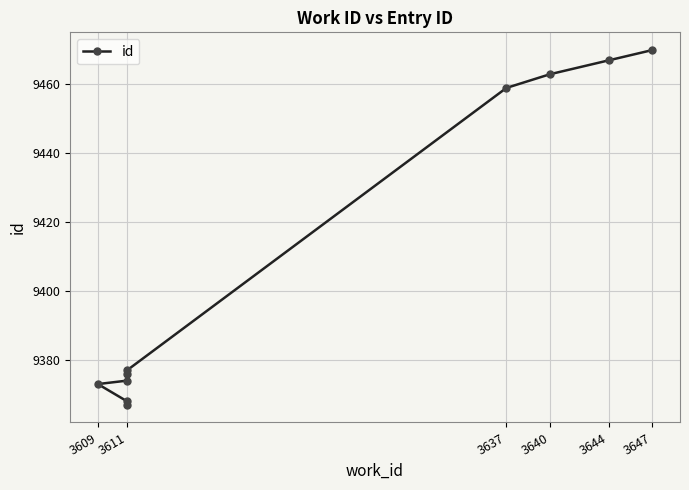

What is the average value?

9409